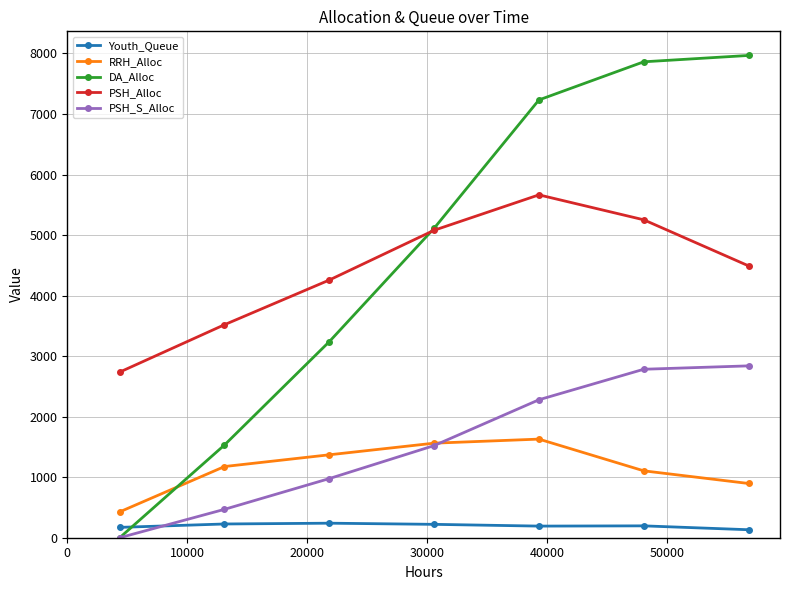

Rank the series by their maximum value, from lowest to highest.

Youth_Queue, RRH_Alloc, PSH_S_Alloc, PSH_Alloc, DA_Alloc